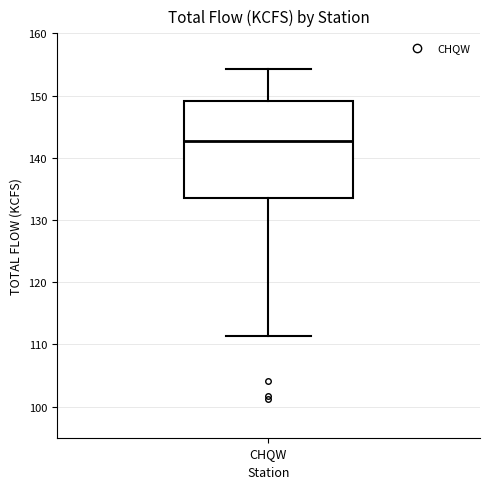

Where does the median line of the box for CHQW sit on the y-axis? The values are not printed on the chart, so give them approximately, as read against the axis.

143